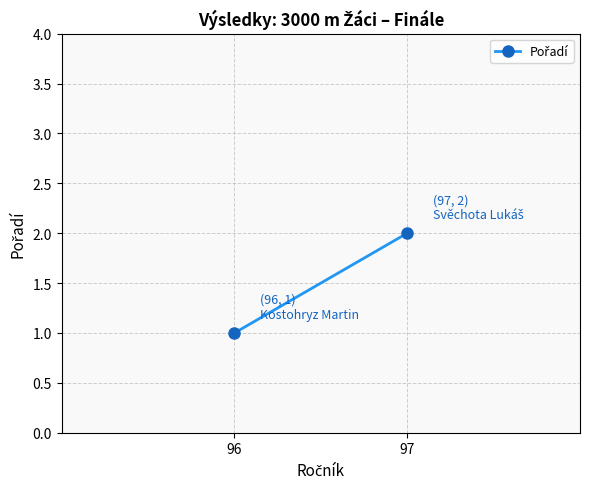

What is the sum of the values at 97 and 96?

3